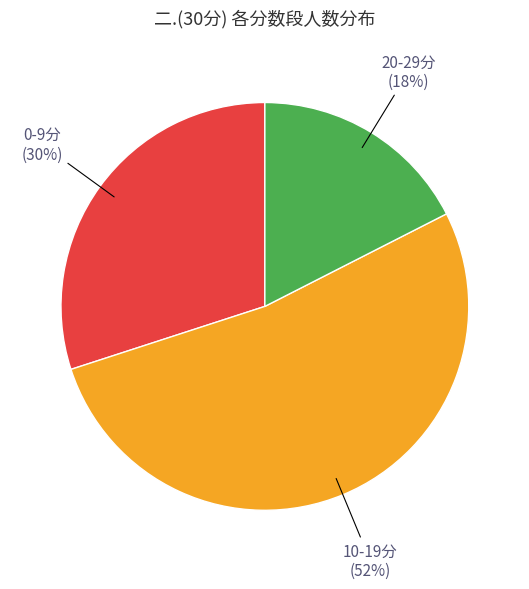

The 0-9分 slice represents 30% of the pie. True or false?

True